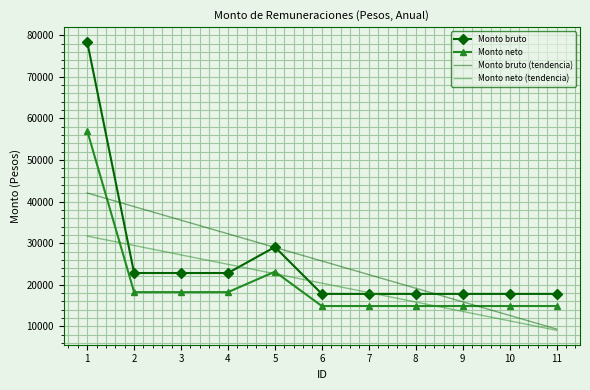

What is the difference between the maximum and minimum values in the Monto bruto series?

60663.2